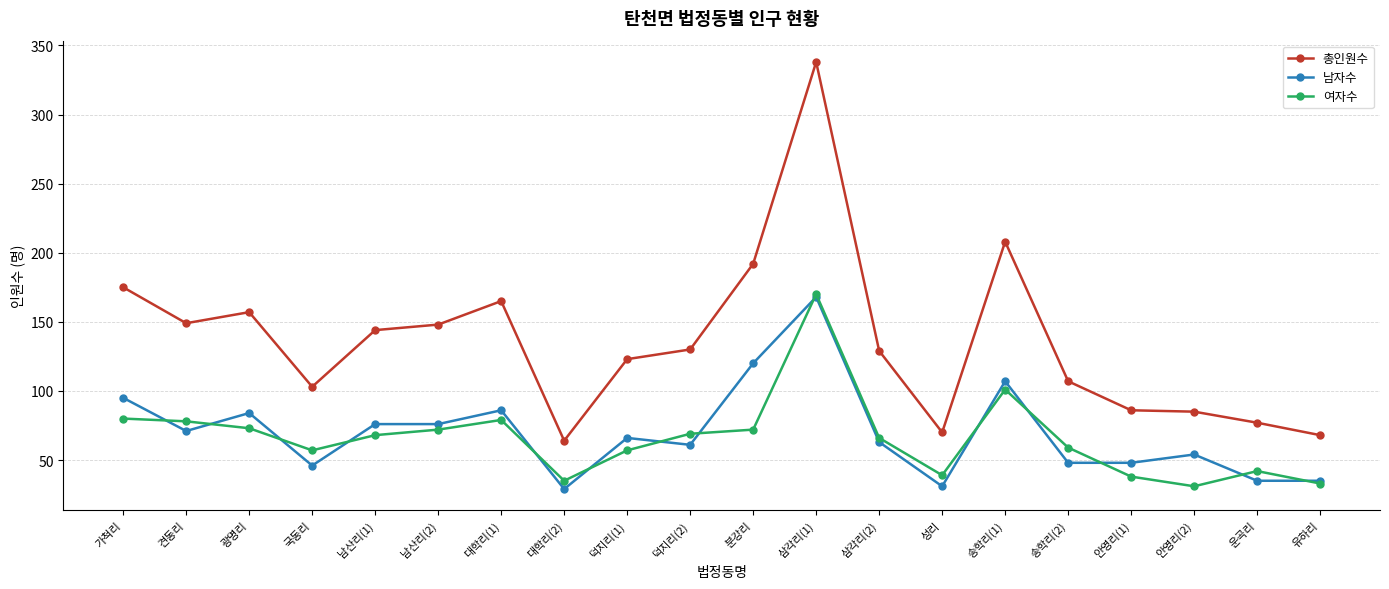

True or false: 총인원수 has more than 0 points higher than both neighbors.

True